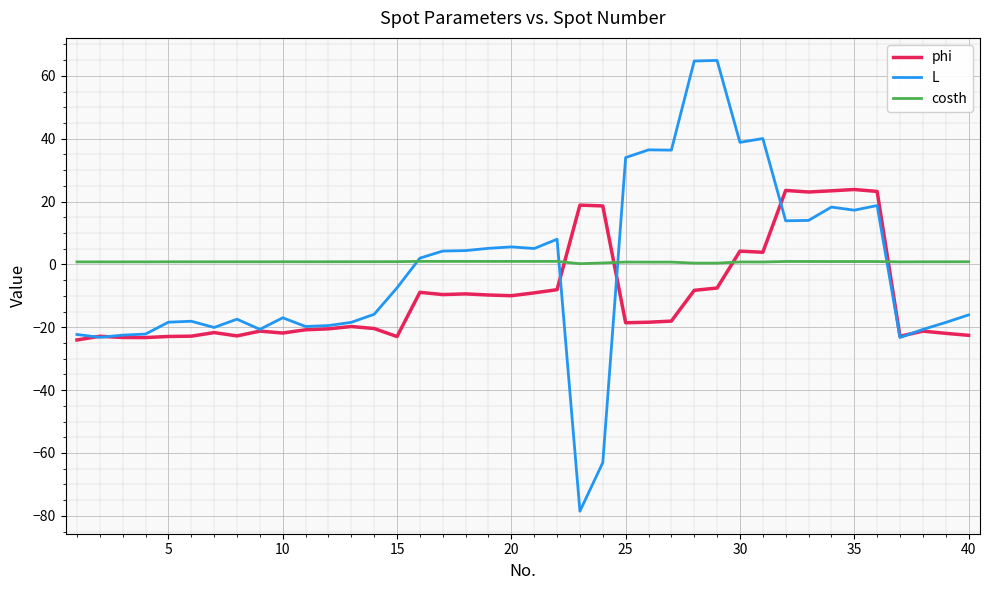

What is the maximum value for L?

64.9